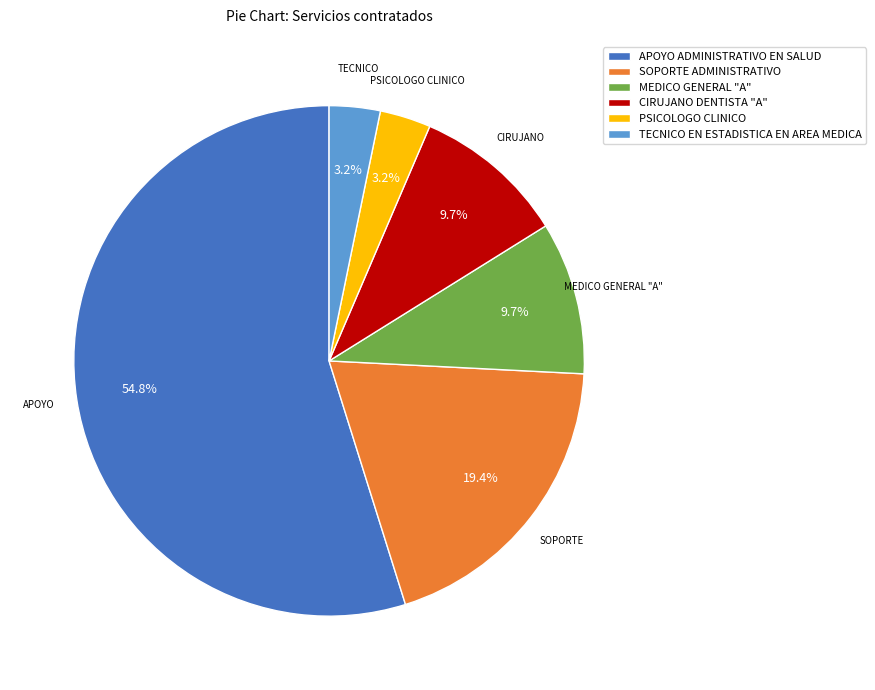

Which category has the biggest portion of the pie?

APOYO ADMINISTRATIVO EN SALUD